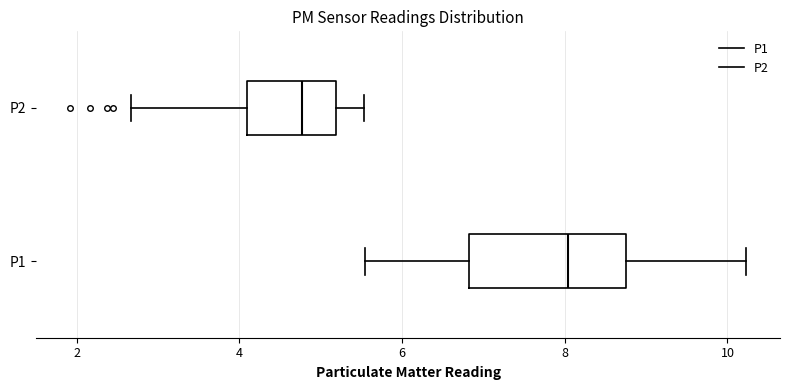

Which box's median line is the furthest to the left?

P2